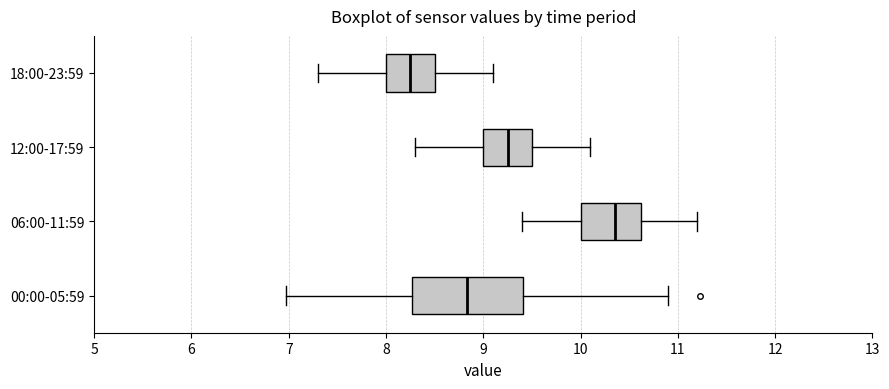

Where does the left whisker of the box for 00:00-05:59 end on the x-axis? The values are not printed on the chart, so give them approximately, as read against the axis.

7.0